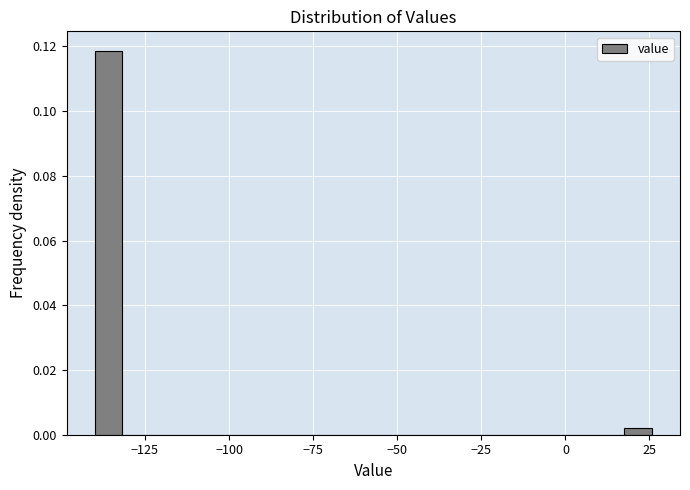

Read against the x-axis, roughly where is the centre of the tallest bar?

-135